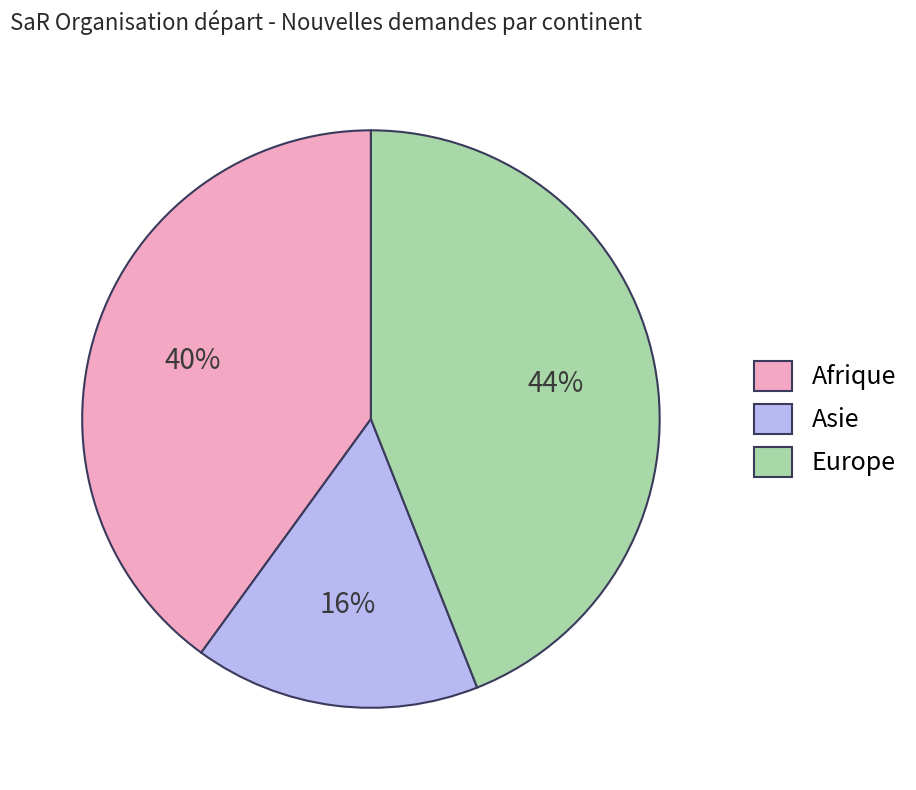

True or false: Asie accounts for 9% of the total.

False